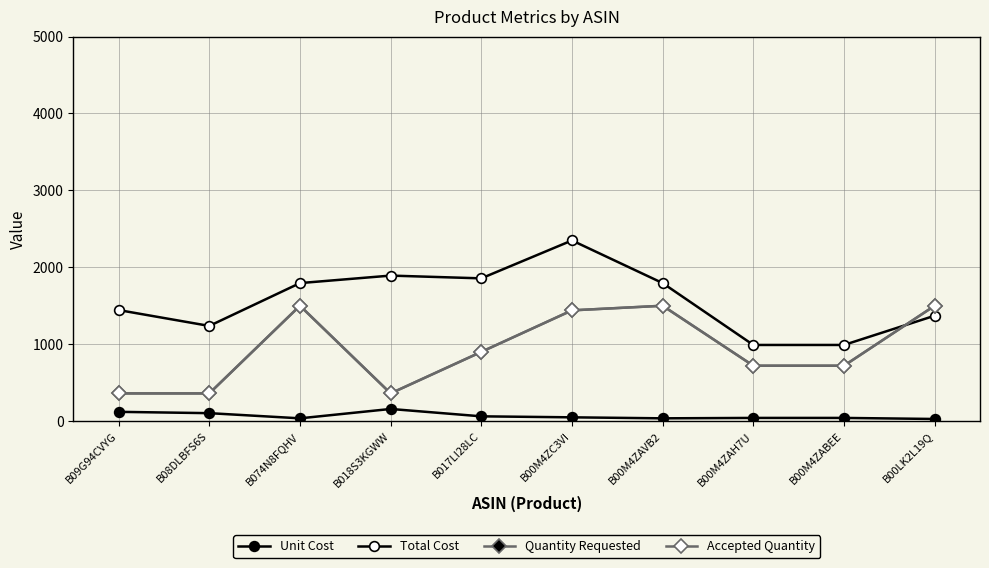

What is the average value of the Quantity Requested series?

936.0